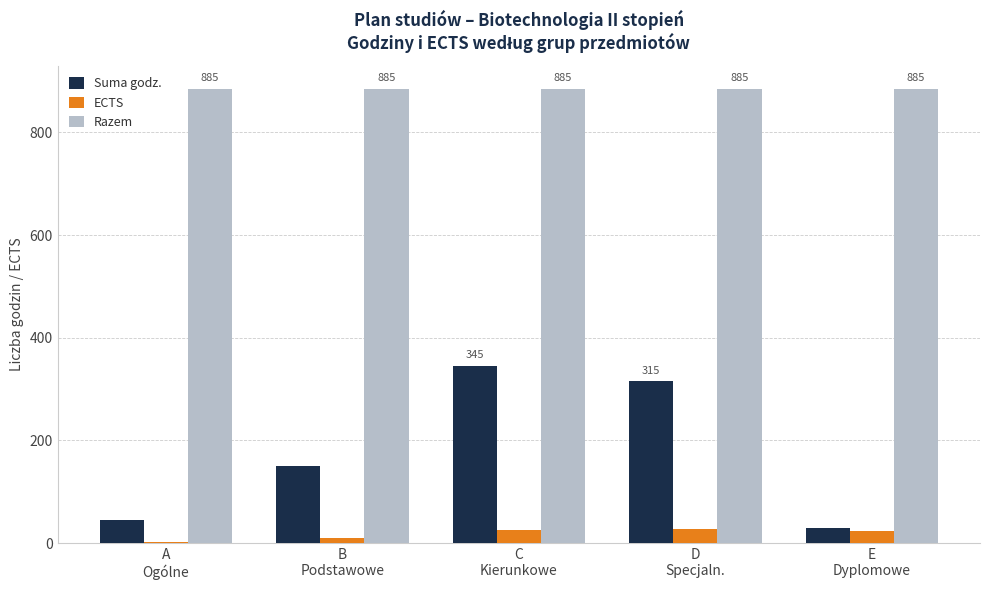

At how many categories does at least one series exceed 788?

5